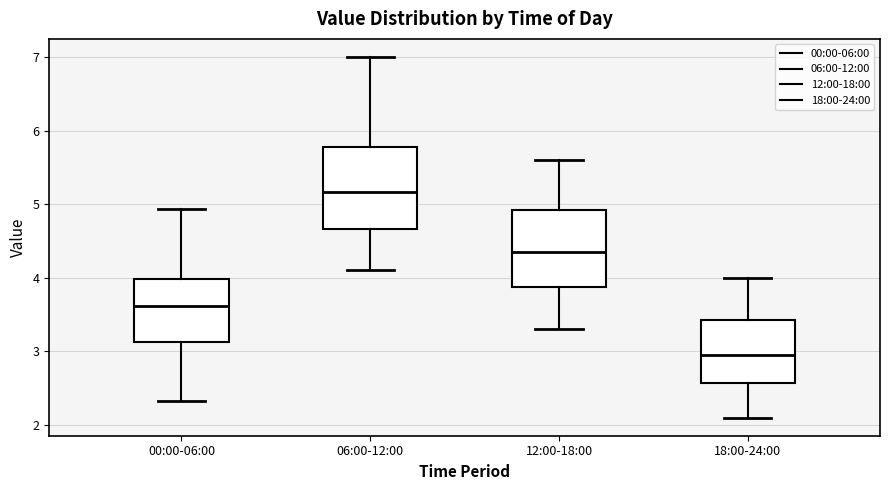

Where is the upper edge of the box for 18:00-24:00 on the y-axis? The values are not printed on the chart, so give them approximately, as read against the axis.

3.4